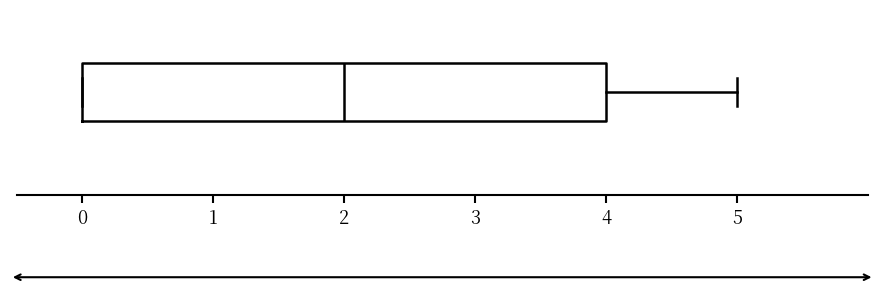

Read this box plot against the x-axis: the position of the median line, the range covered by the box, and the ends of both whiskers. The values are not printed on the chart, so give them approximately, as read against the axis.

median 2, box 0 to 4, whiskers 0 to 5